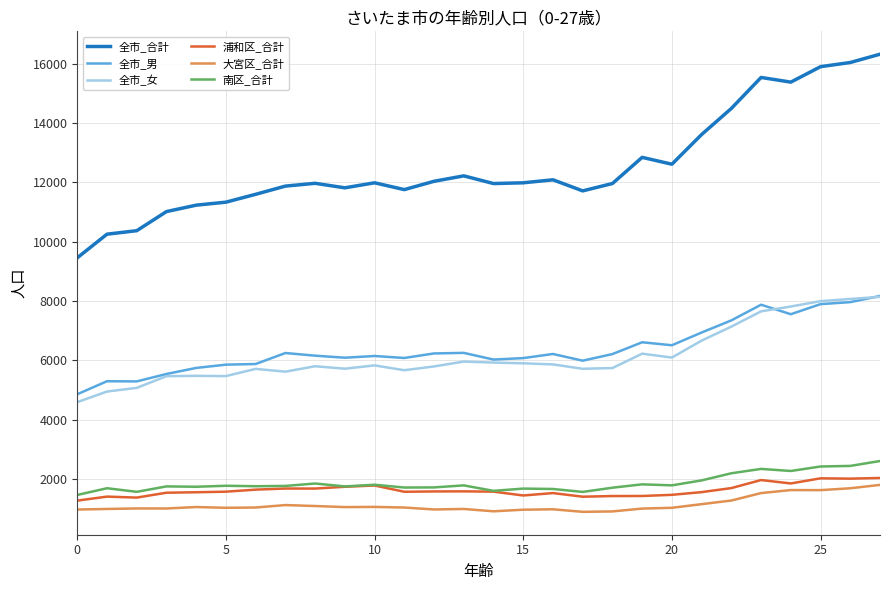

Which series has the largest range (max minus min)?

全市_合計